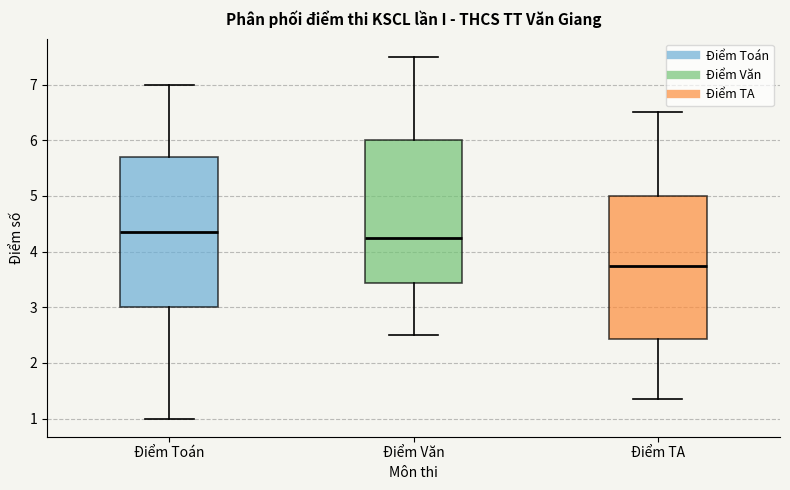

Where is the upper edge of the box for Điểm Toán on the y-axis? The values are not printed on the chart, so give them approximately, as read against the axis.

5.7